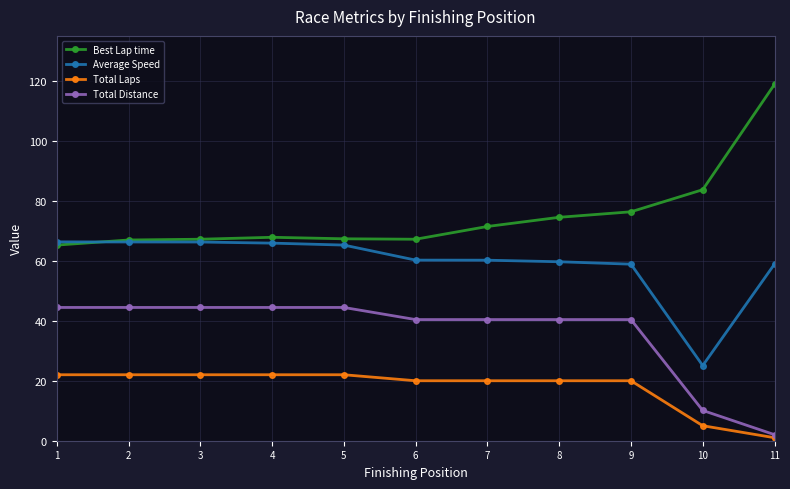

At 5, list the series in order from largest to smallest.

Best Lap time, Average Speed, Total Distance, Total Laps